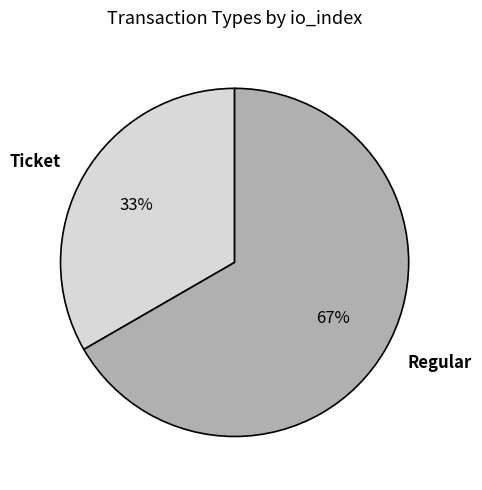

Which slice is the largest?

Regular